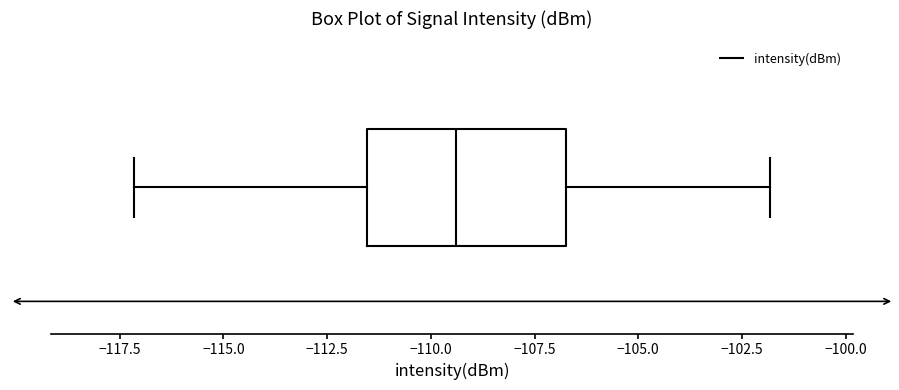

Read this box plot against the x-axis: the position of the median line, the range covered by the box, and the ends of both whiskers. The values are not printed on the chart, so give them approximately, as read against the axis.

median -109.5, box -111.5 to -106.5, whiskers -117.0 to -102.0